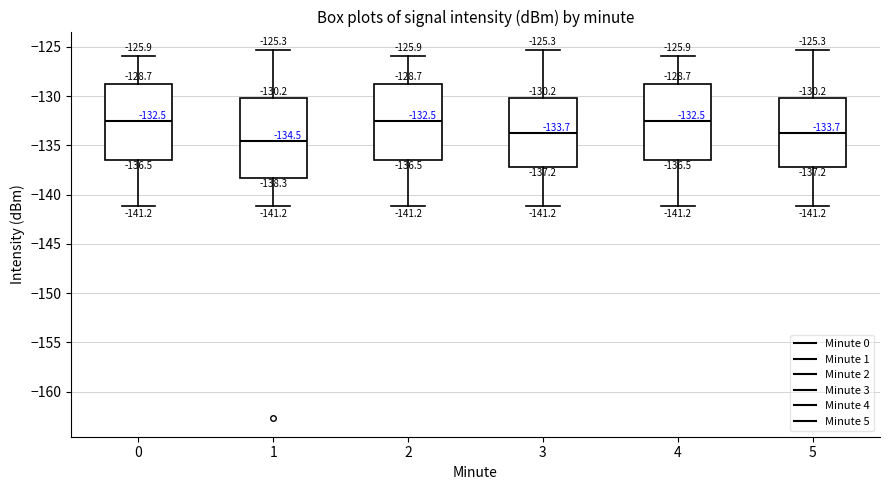

Which box's median line is the lowest?

1